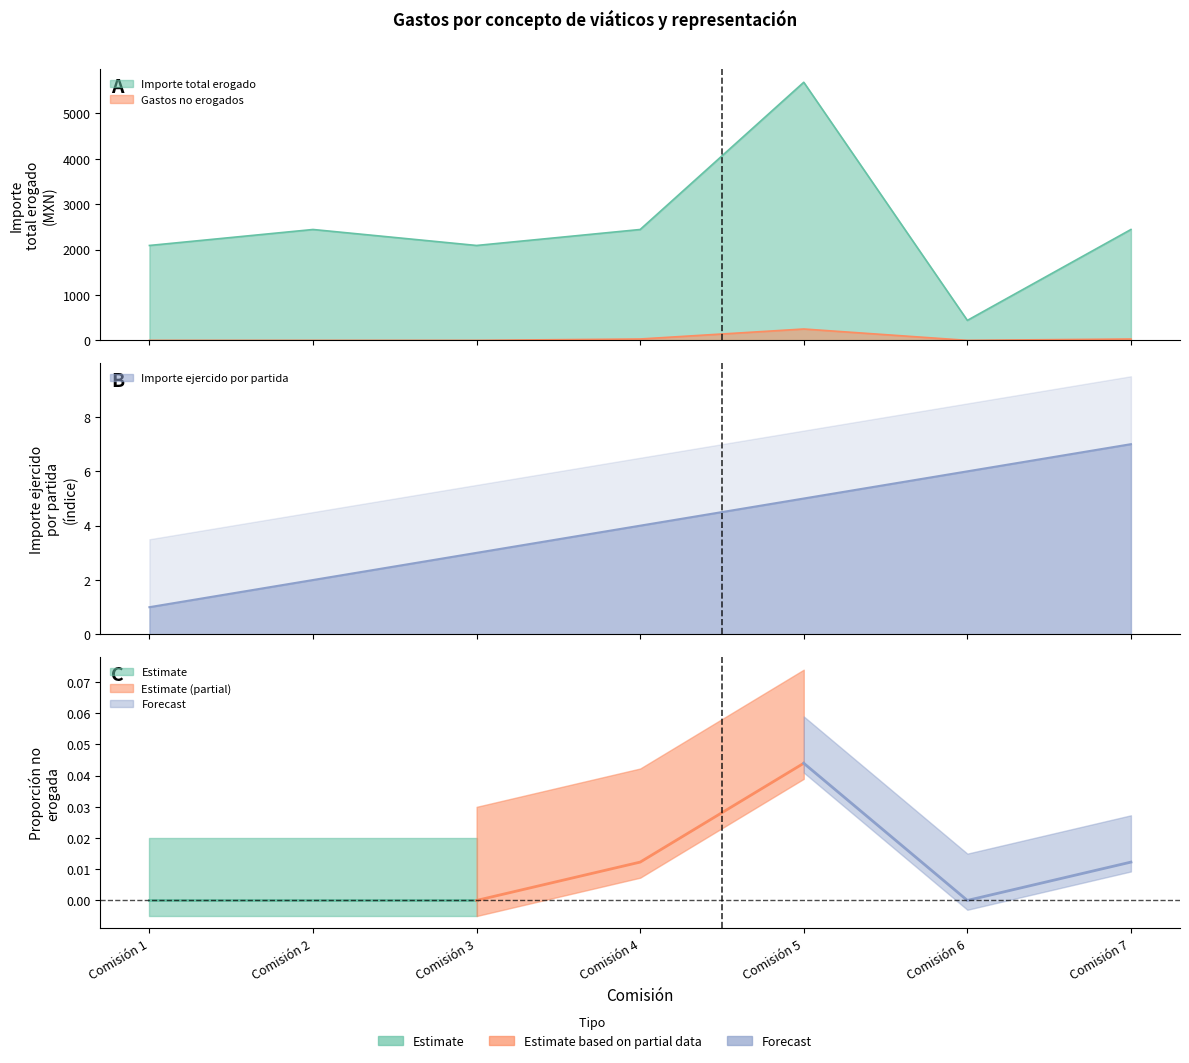

In Importe gastos no erogados, how many points are higher than both neighbors (excluding endpoints)?

1